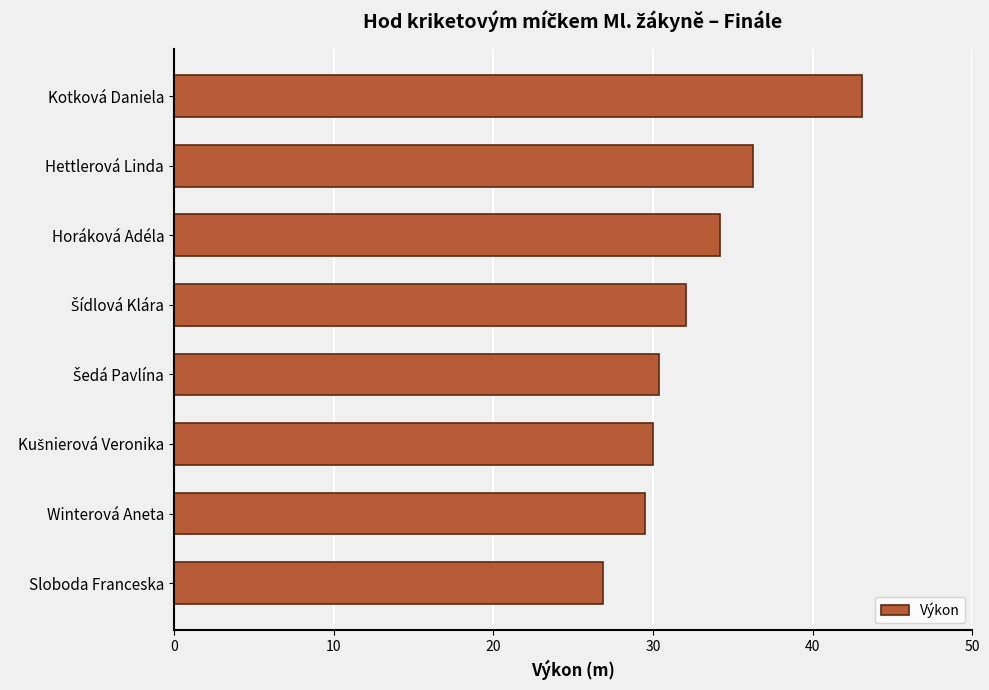

Which has a higher value, Horáková Adéla or Sloboda Franceska?

Horáková Adéla